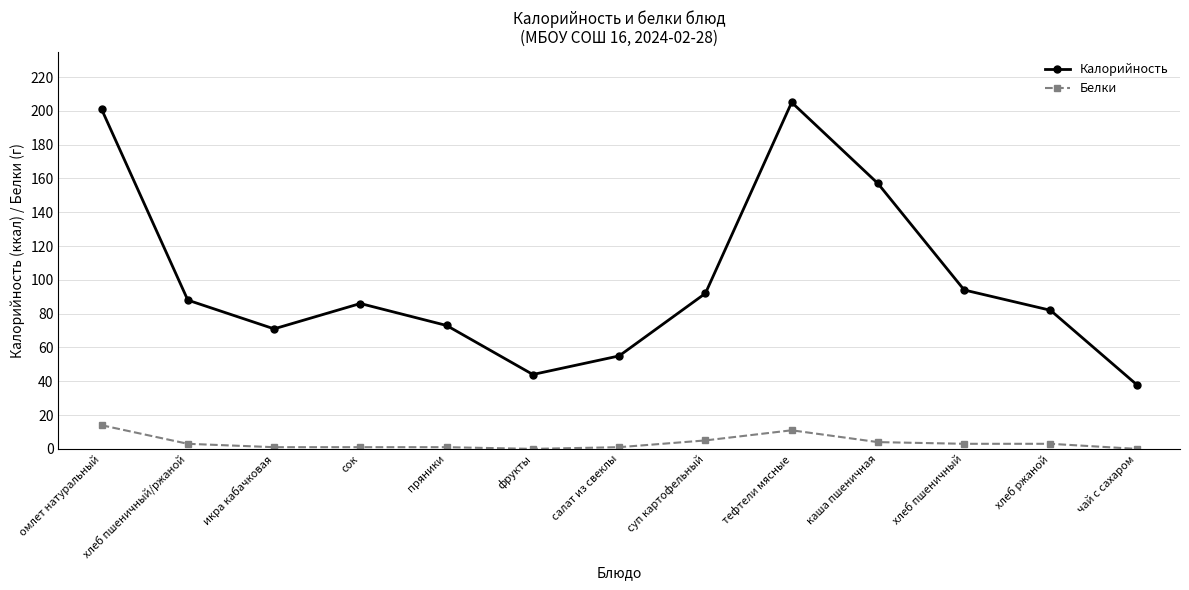

What is the lowest value of the Калорийность series?

38